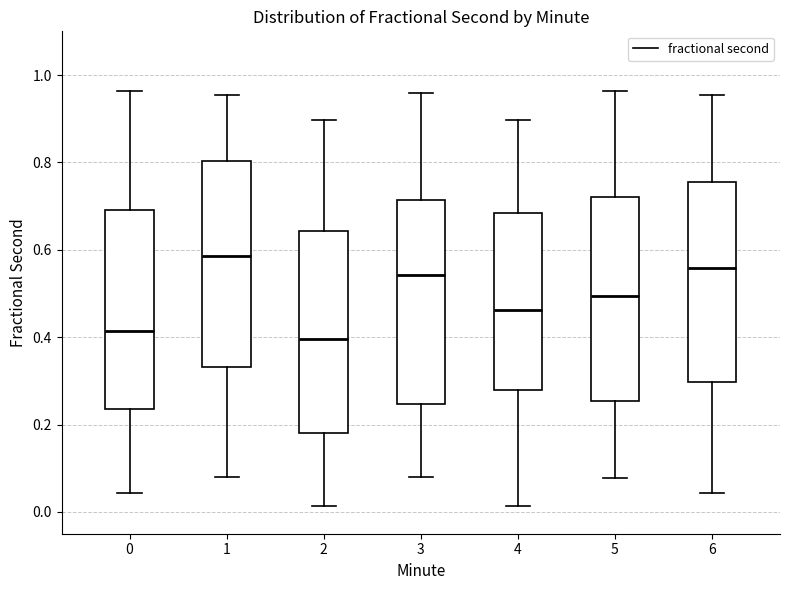

Reading left to right, transcribe this box plot: for each box, give where its median line is, the range the box spans, and where its two whiskers end, as read against the y-axis. The values are not printed on the chart, so give them approximately, as read against the axis.

0: median 0.42, box 0.24 to 0.70, whiskers 0.04 to 0.96
1: median 0.58, box 0.34 to 0.80, whiskers 0.08 to 0.96
2: median 0.40, box 0.18 to 0.64, whiskers 0.02 to 0.90
3: median 0.54, box 0.24 to 0.72, whiskers 0.08 to 0.96
4: median 0.46, box 0.28 to 0.68, whiskers 0.02 to 0.90
5: median 0.50, box 0.26 to 0.72, whiskers 0.08 to 0.96
6: median 0.56, box 0.30 to 0.76, whiskers 0.04 to 0.96